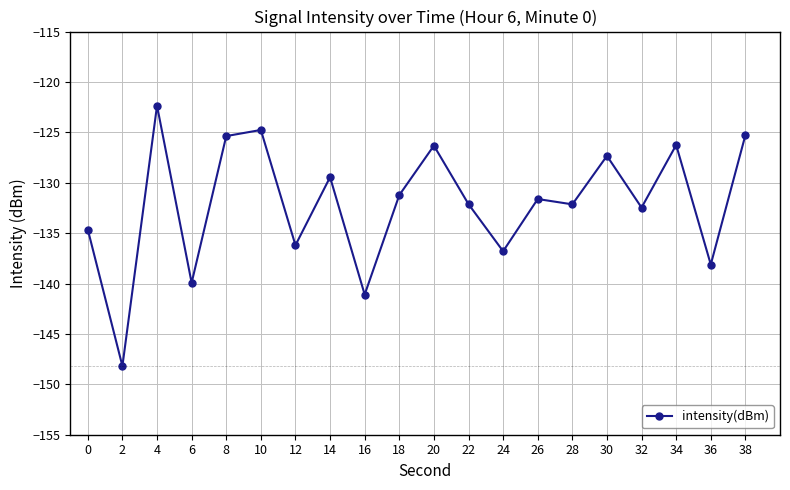

How many series are shown in this chart?

1